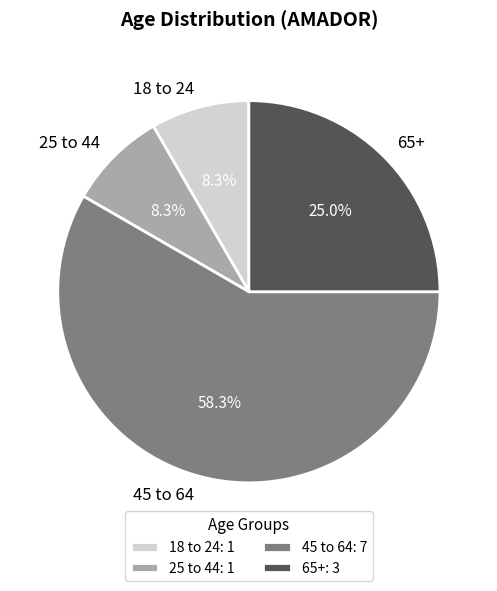

Is it true that 65+ is 35% of the pie?

False